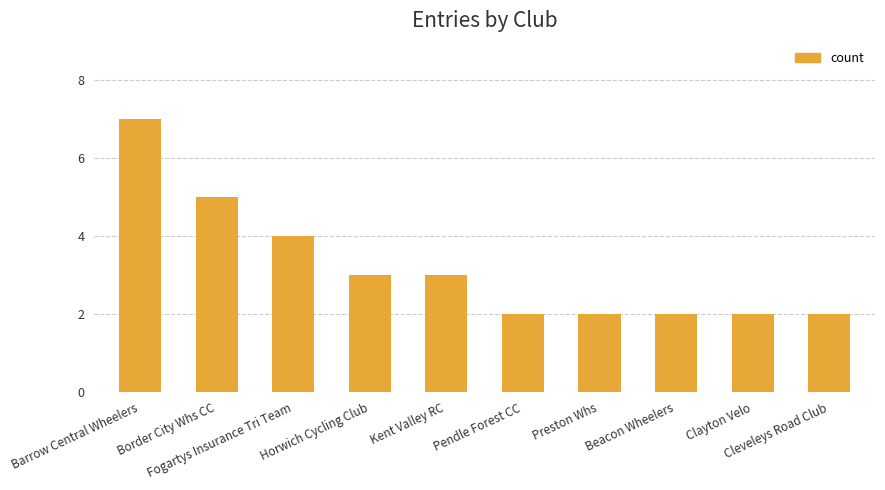

What is the label of the 3rd bar from the right?

Beacon Wheelers